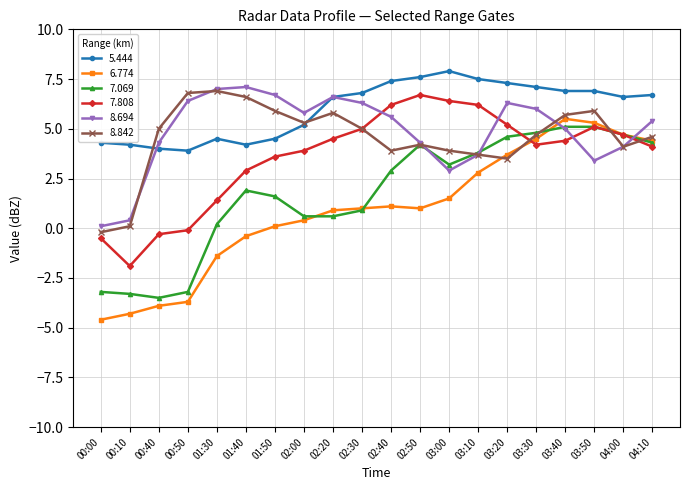

What is the difference between the highest and lowest values at 02:00?

5.4